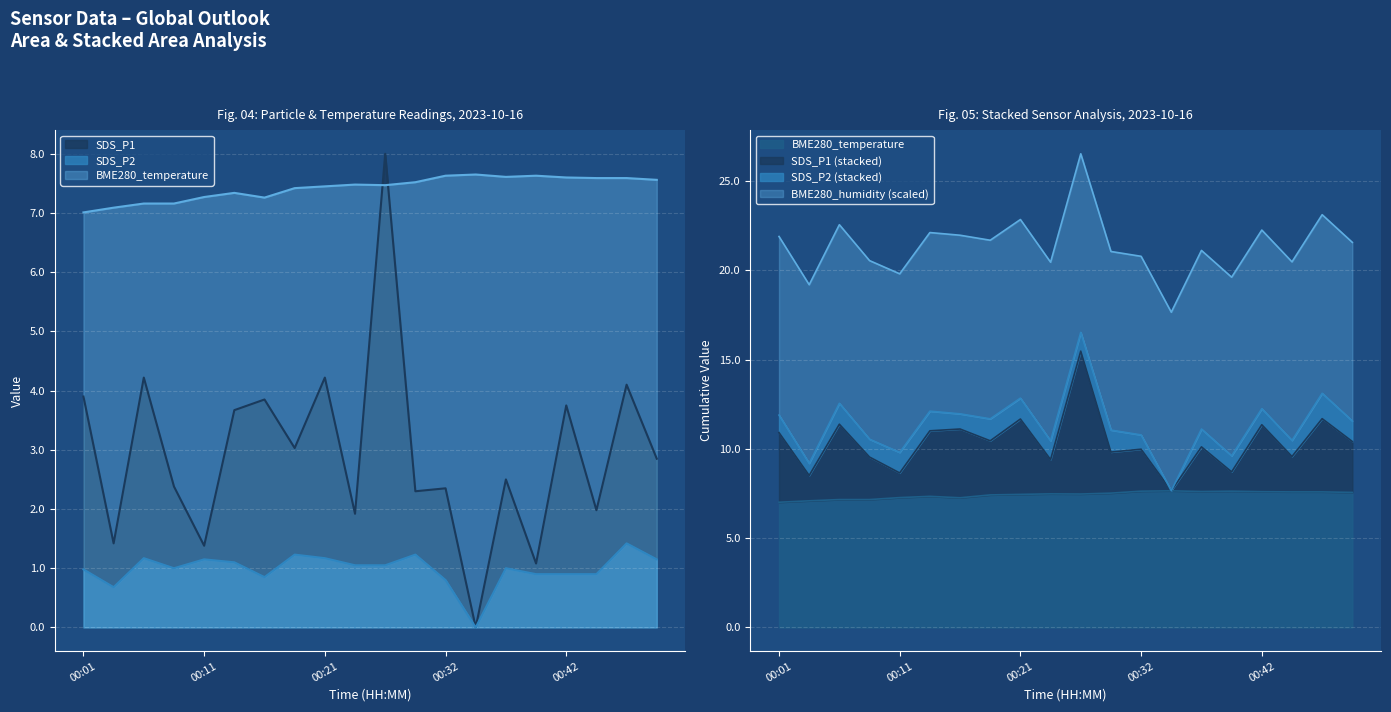

Is the value of BME280_temperature at 00:09 greater than the value of SDS_P1 at 00:14?

Yes